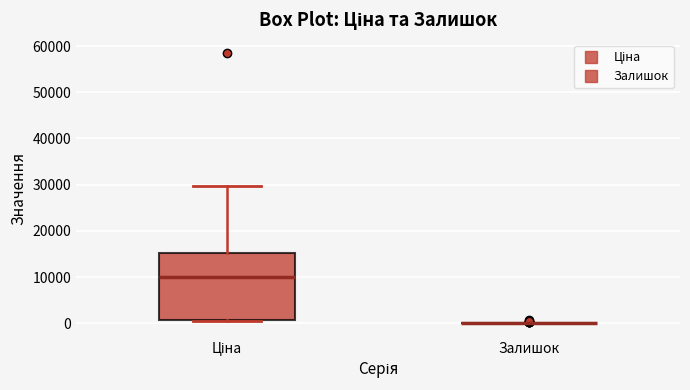

Reading left to right, transcribe this box plot: for each box, give where its median line is, the range the box spans, and where its two whiskers end, as read against the y-axis. The values are not printed on the chart, so give them approximately, as read against the axis.

Ціна: median 10000, box 1000 to 15000, whiskers 0 to 30000
Залишок: box collapsed to a line at 0, whiskers 0 to 0